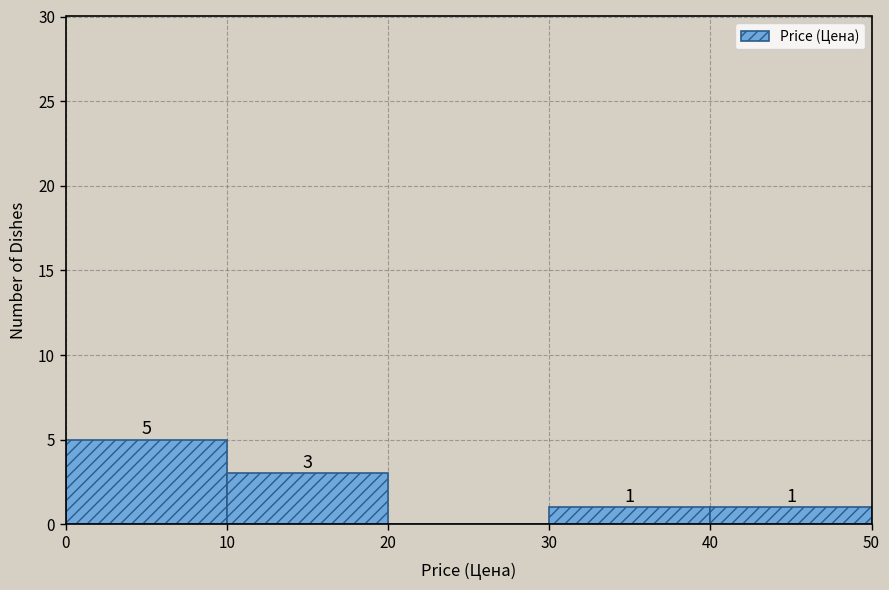

Over which range of the x-axis is the bar tallest?

0 to 10